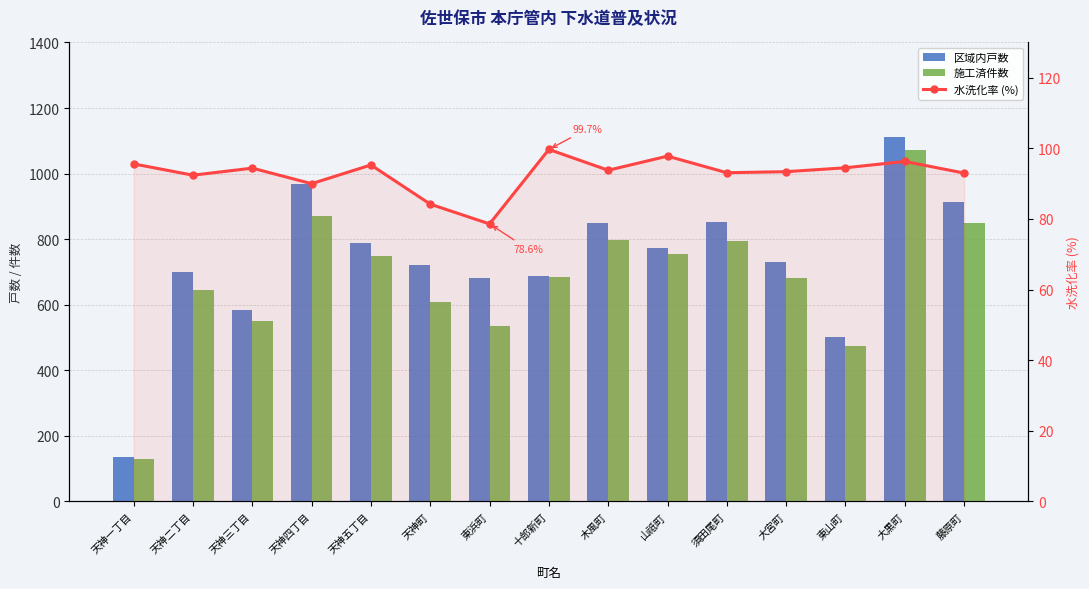

How many distinct data groups are displayed?

3